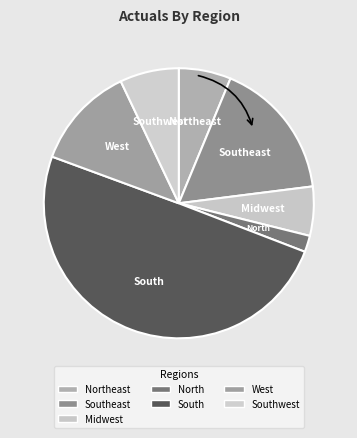

Is North the majority of the pie?

No